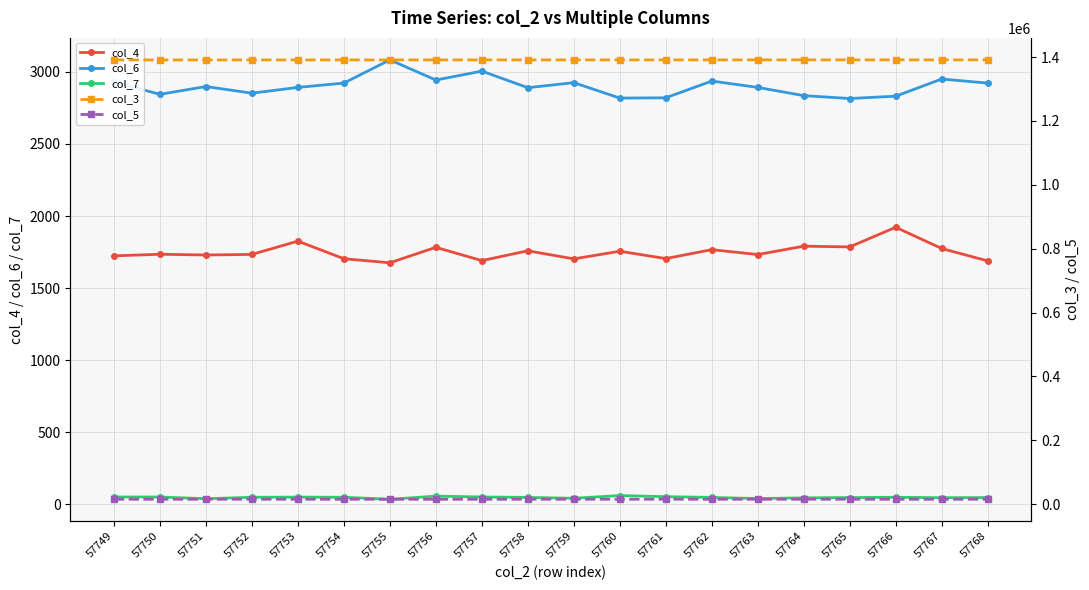

Which label corresponds to the largest value in the chart?

57768